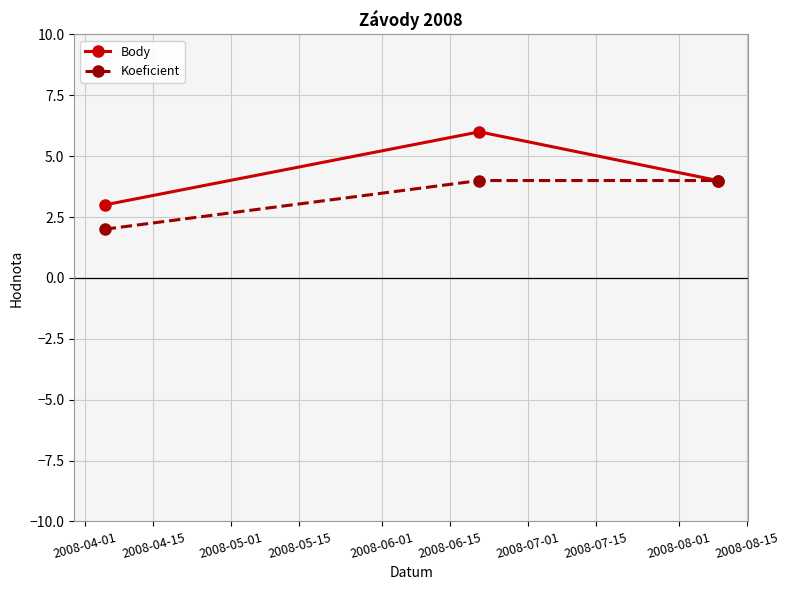

What is the greatest value displayed?

6